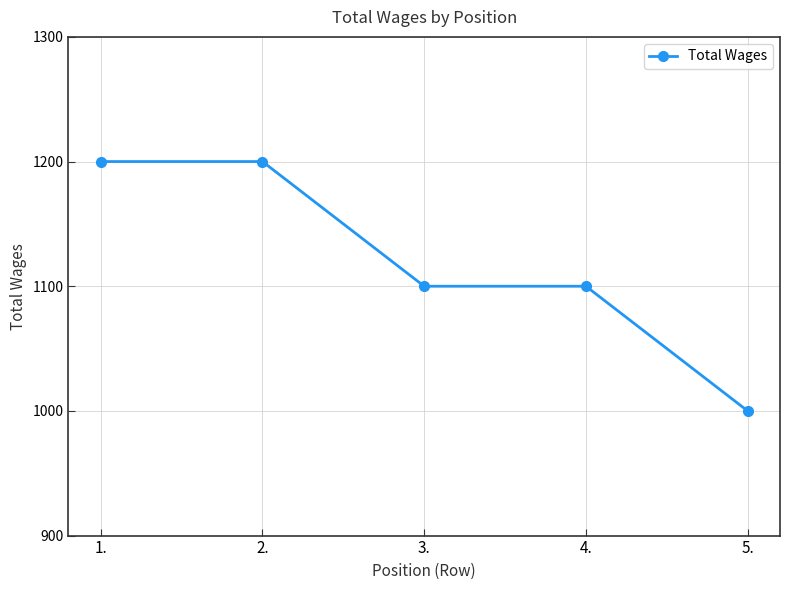

The value at 1. is 278. True or false?

False